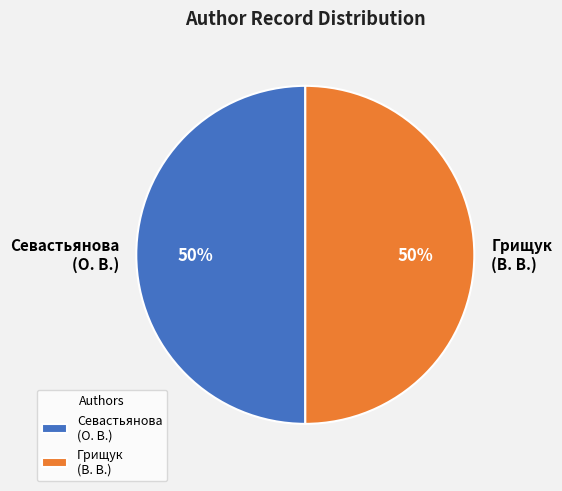

How many segments does this pie chart have?

2